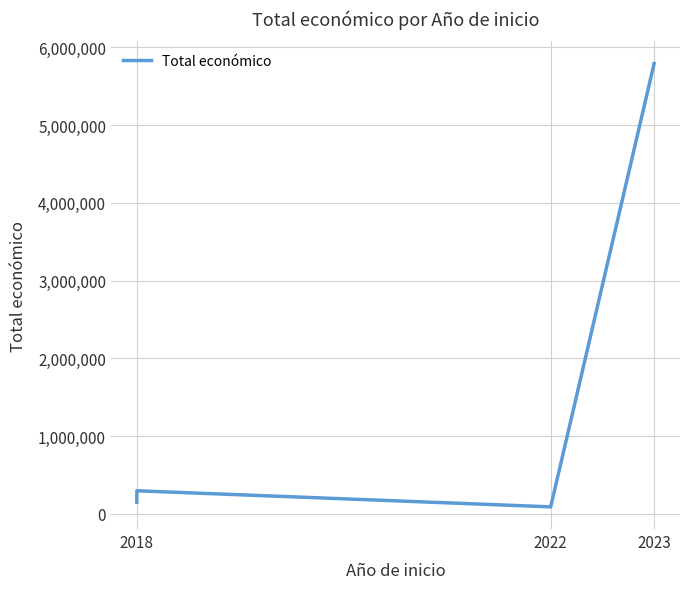

How many data points does each series have?

4